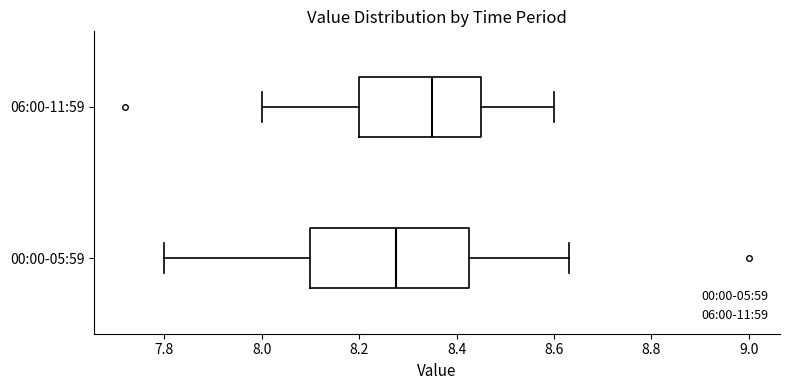

Comparing the boxes themselves (not the whiskers), which one is the widest?

00:00-05:59